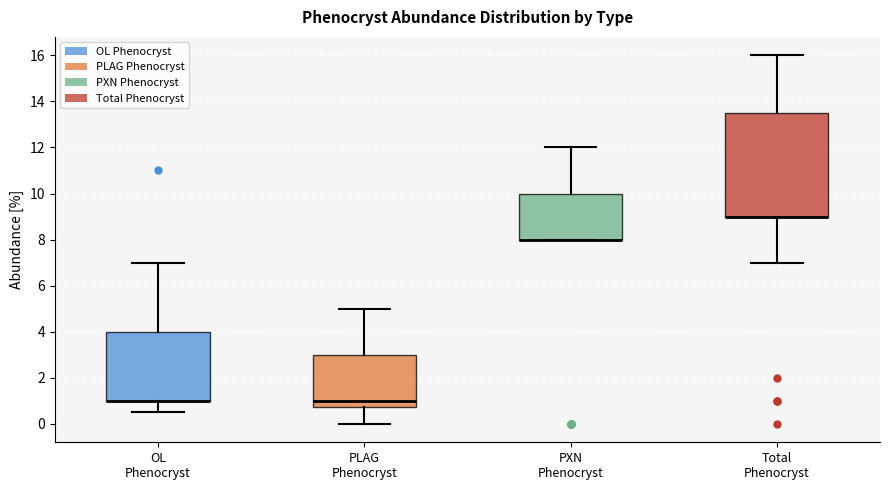

Where does the lower whisker of the box for PLAG Phenocryst end on the y-axis? The values are not printed on the chart, so give them approximately, as read against the axis.

0.0